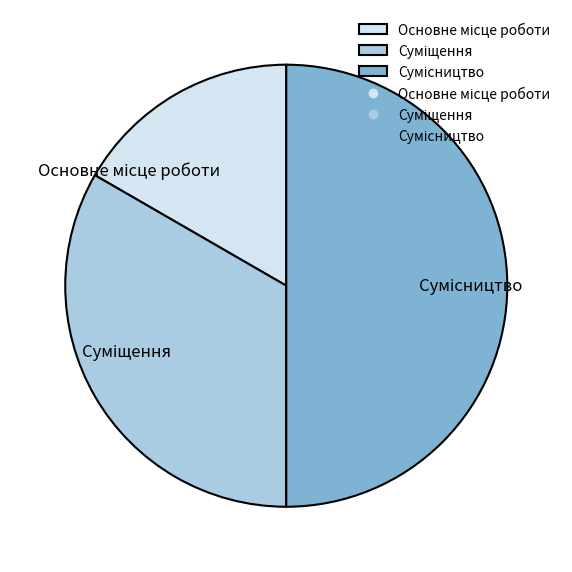

To the nearest percent, what is the average slice percentage?

33%